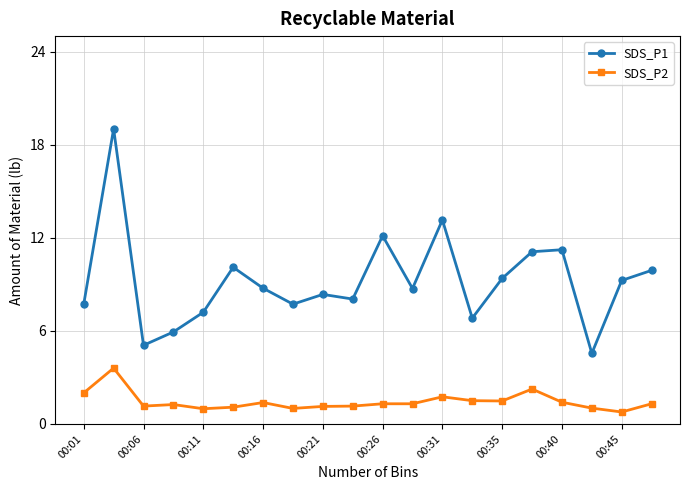

What is the value of the SDS_P2 point at the 12th from the left?

1.3